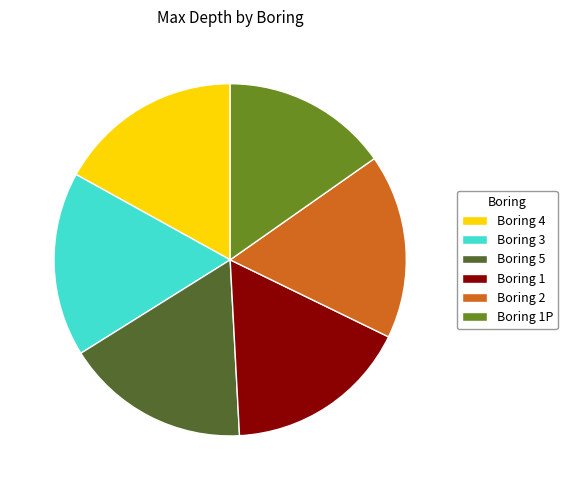

What is the ratio of the value at Boring 2 to the value at Boring 1?

1.0